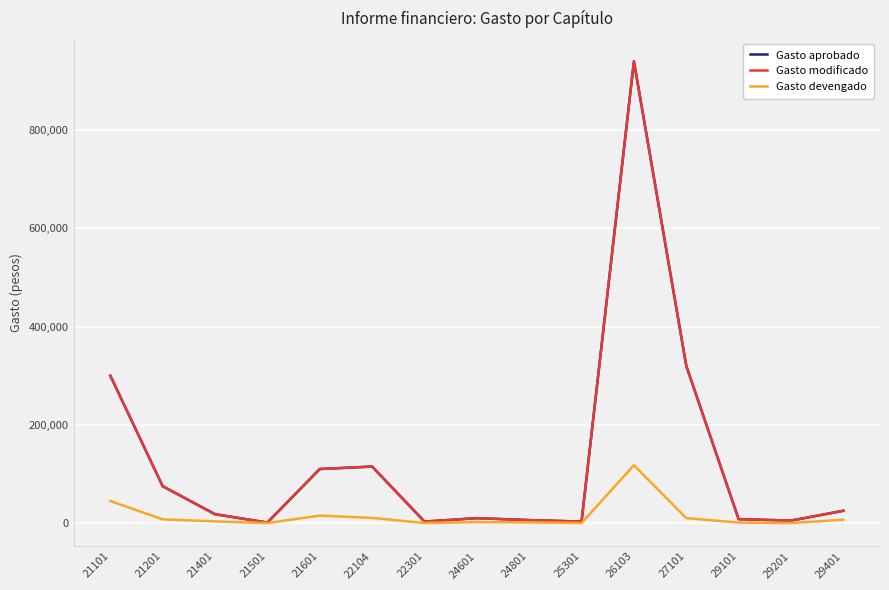

What is the maximum value shown in the chart?

940000